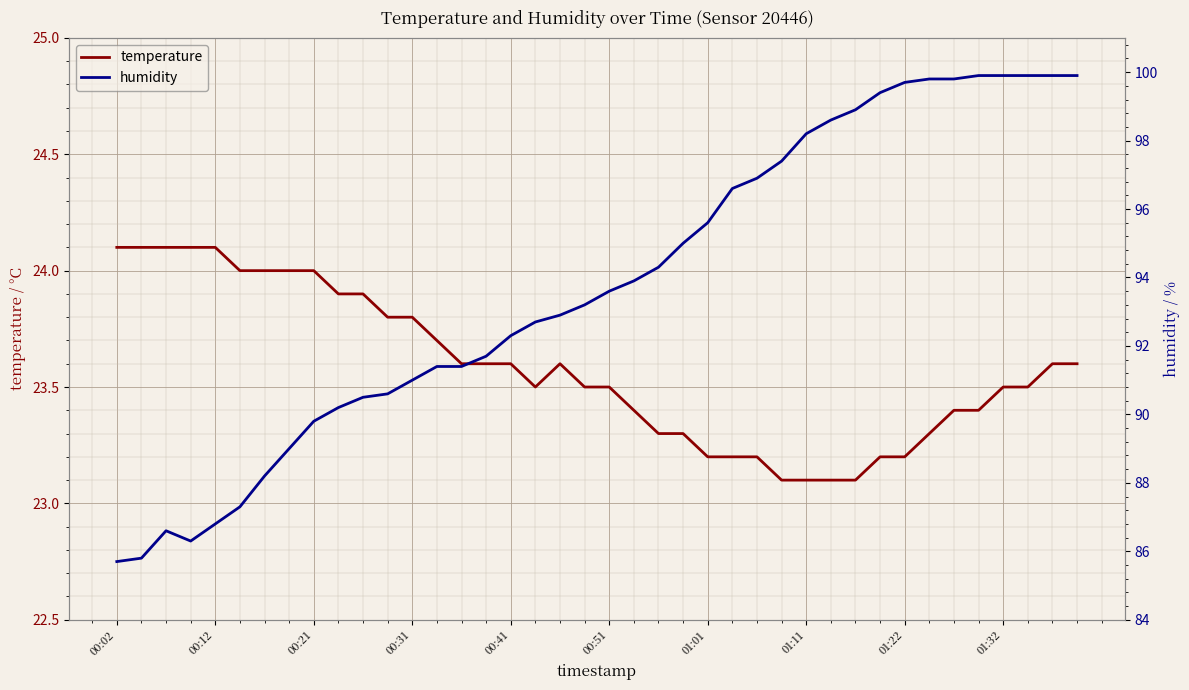

What is the highest value of the temperature series?

24.1